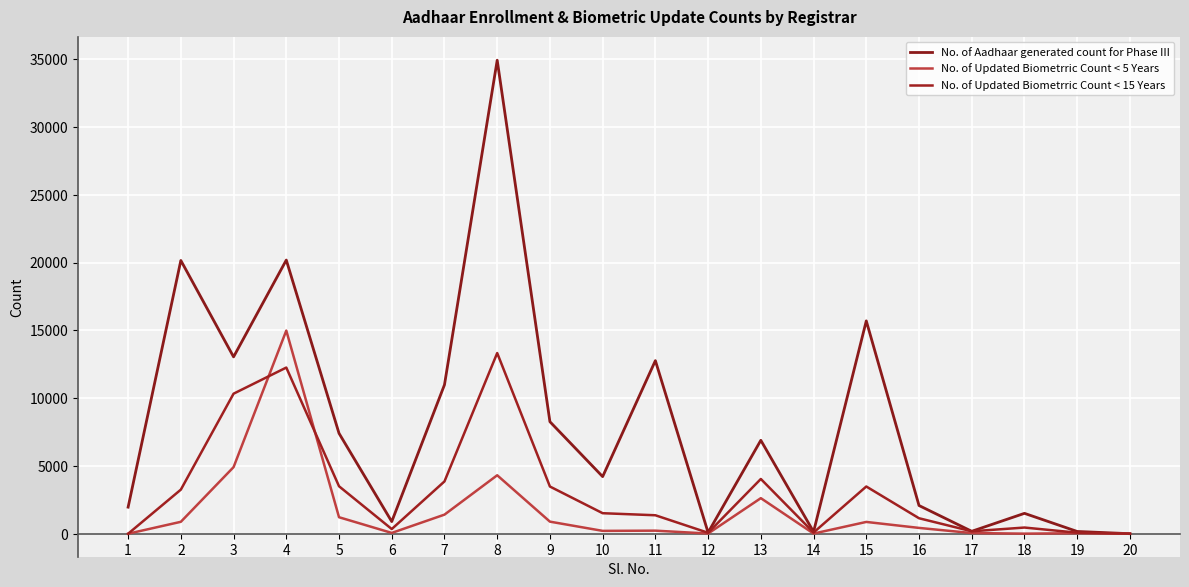

Rank the categories by No. of Updated Biometrric Count < 5 Years value from highest to lowest.

4, 3, 8, 13, 7, 5, 9, 2, 15, 16, 11, 10, 6, 17, 19, 12, 14, 18, 1, 20